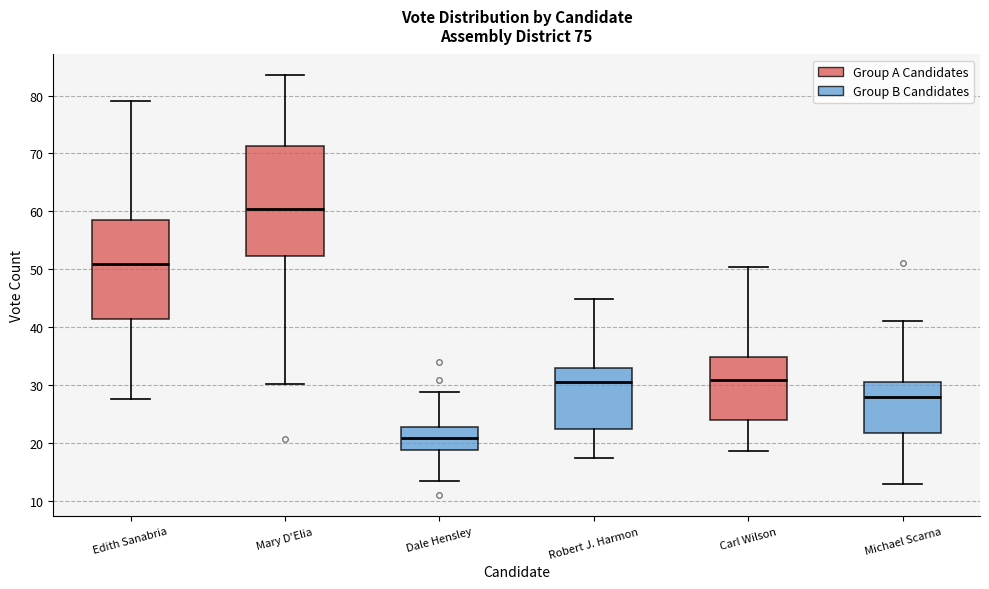

Comparing the boxes themselves (not the whiskers), which one is the tallest?

Mary D'Elia